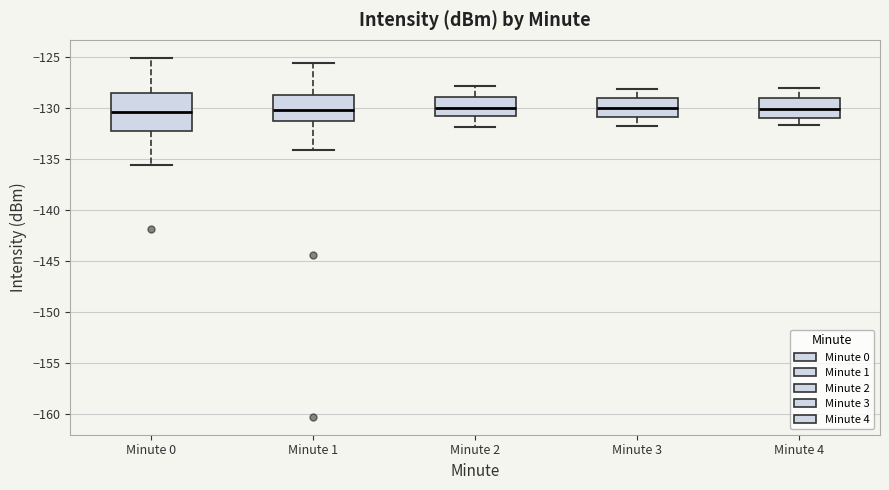

Where is the upper edge of the box for Minute 3 on the y-axis? The values are not printed on the chart, so give them approximately, as read against the axis.

-129.0